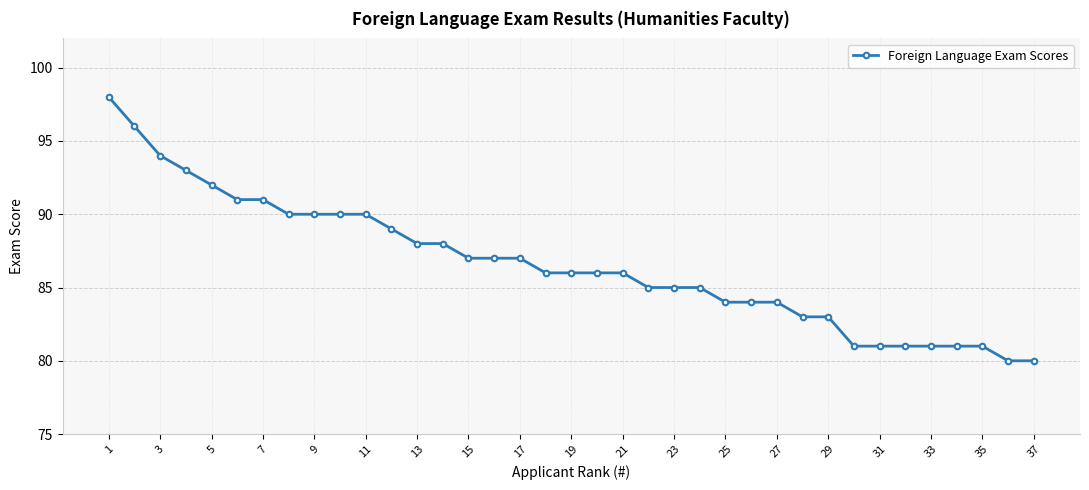

How many categories are shown in the chart?

37